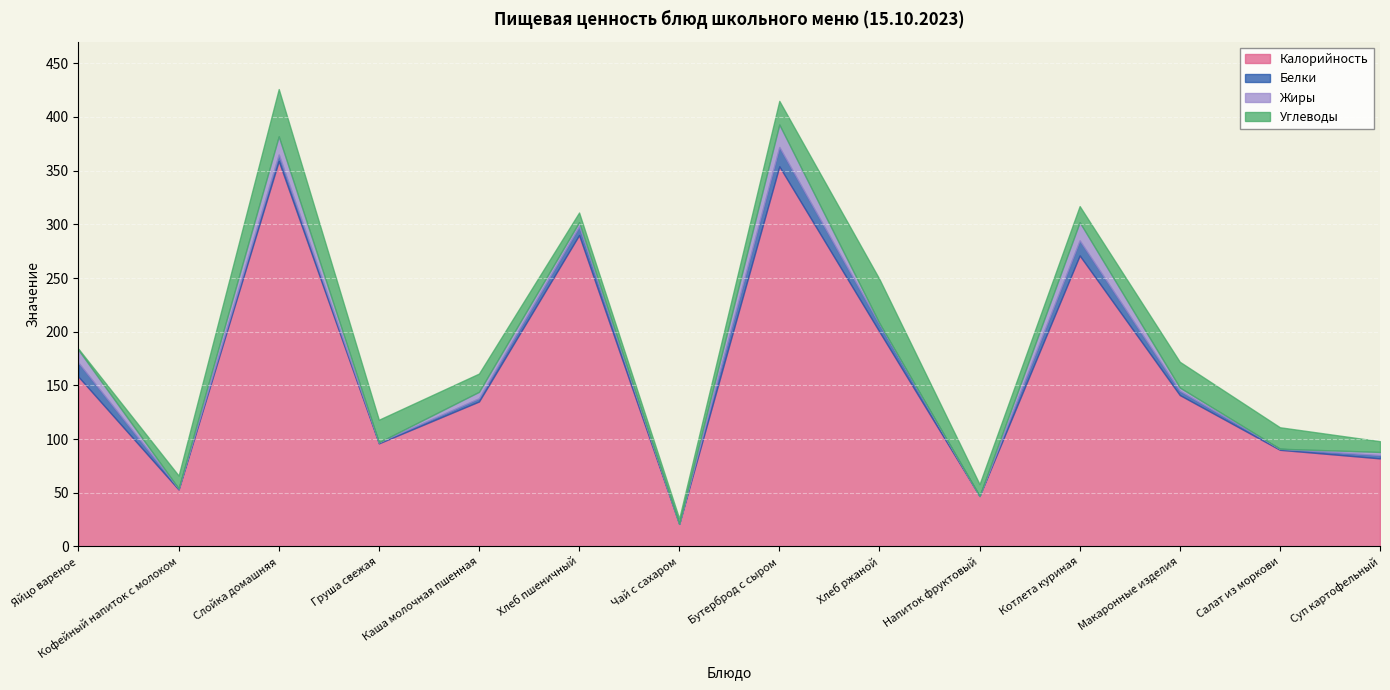

What is the difference between the second highest and second lowest values in the Углеводы series?

36